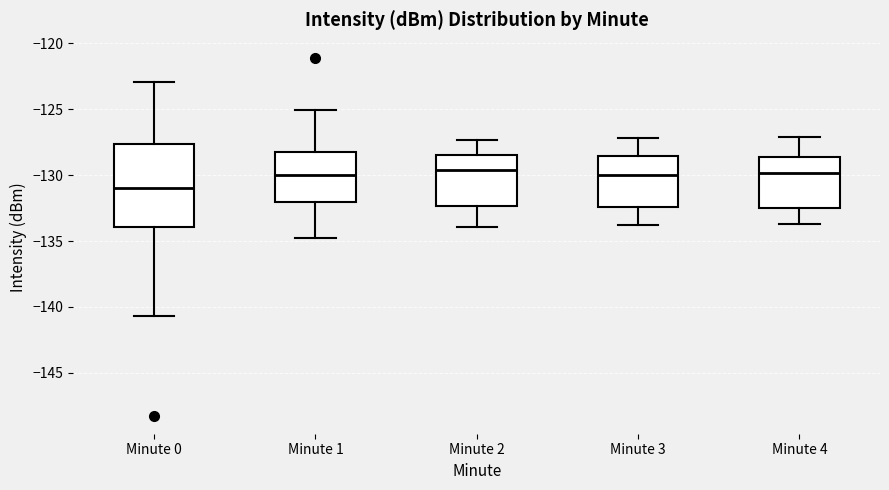

Where does the median line of the box for Minute 0 sit on the y-axis? The values are not printed on the chart, so give them approximately, as read against the axis.

-131.0